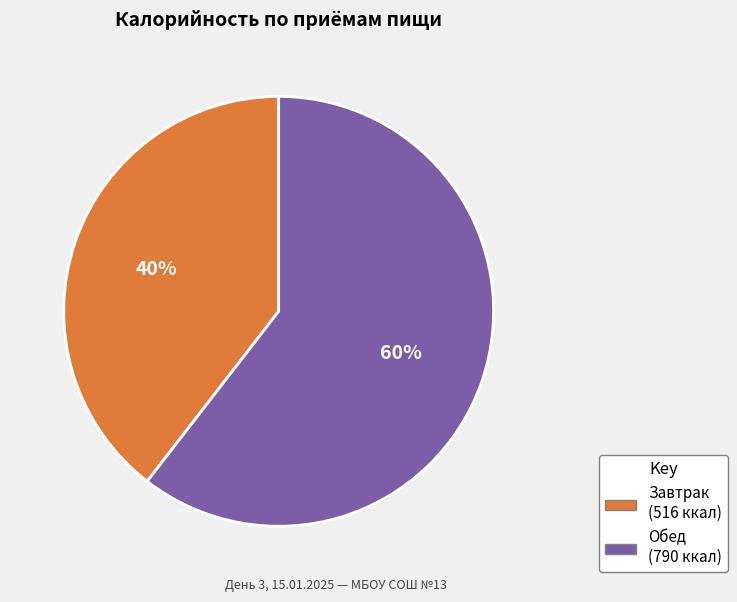

To the nearest percent, what is the combined percentage of Завтрак and Обед?

100%